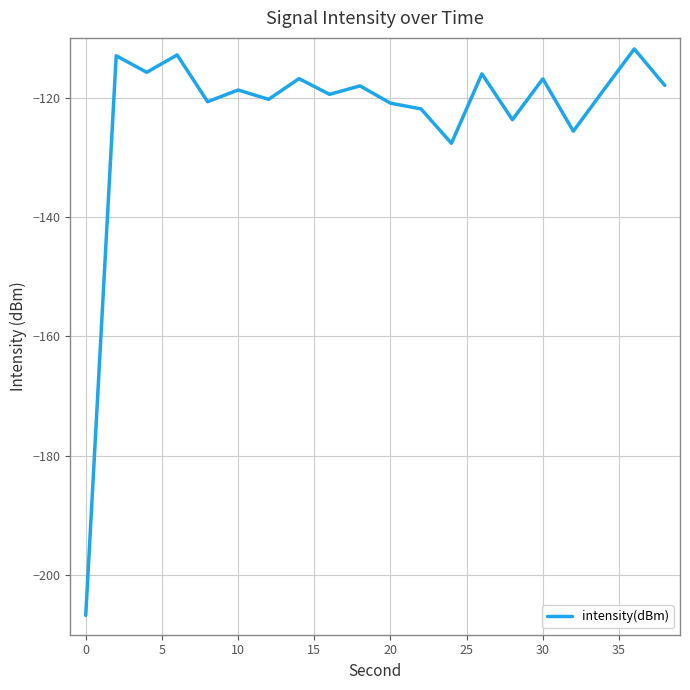

What is the sum of all values?

-2463.7